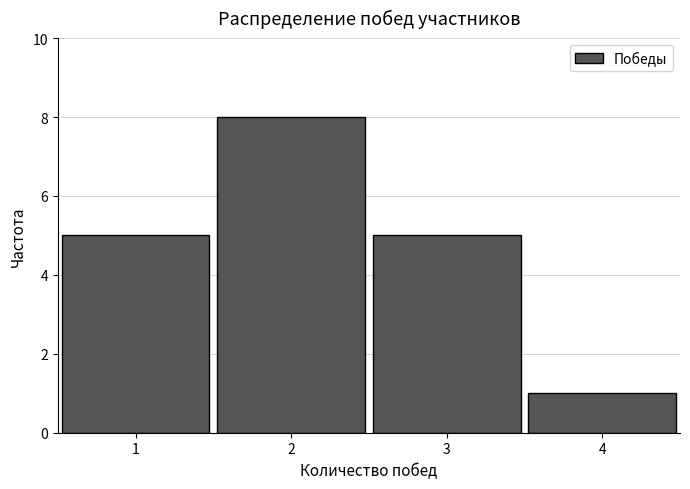

What is the height of the bar covering 2.5 to 3.5 on the x-axis? The values are not printed on the chart, so give them approximately, as read against the axis.

5